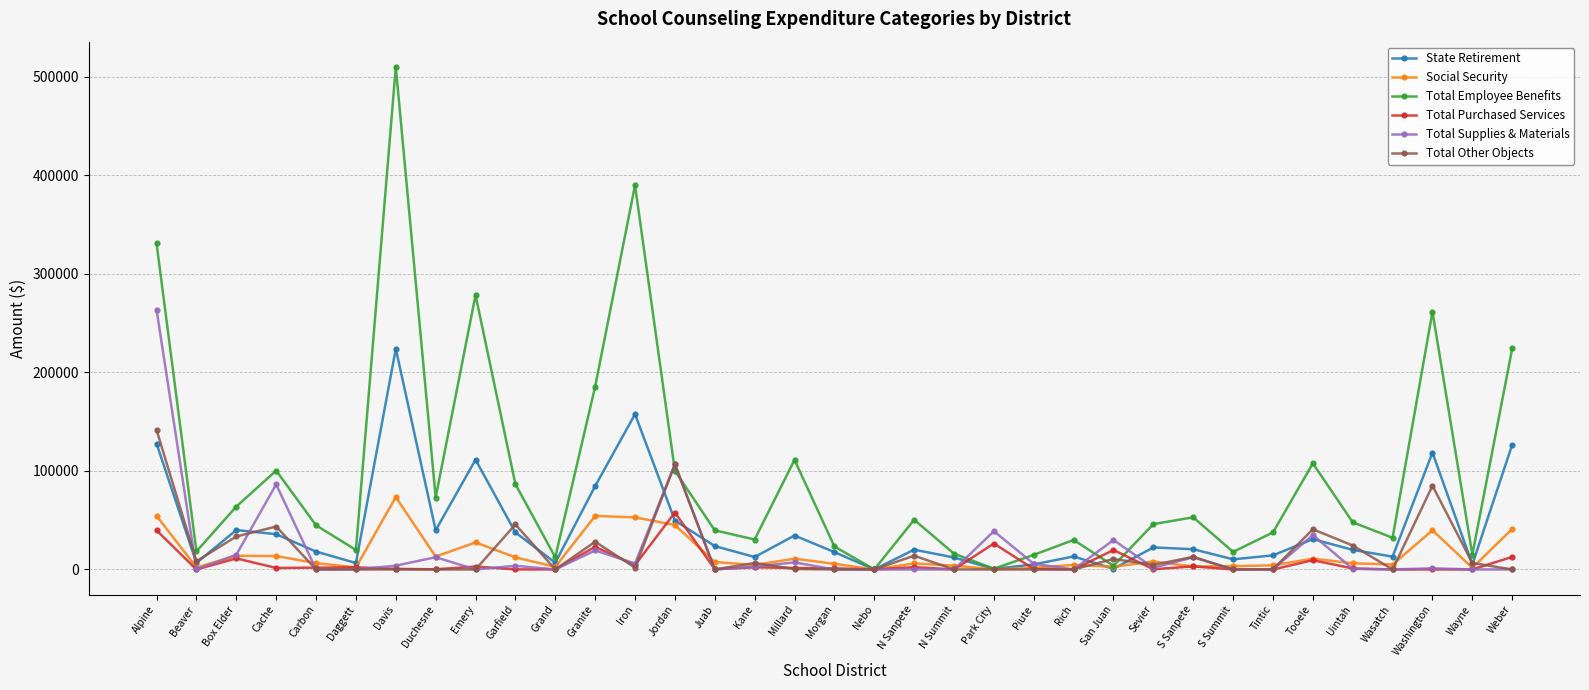

What is the label of the 23rd point from the left?

Piute